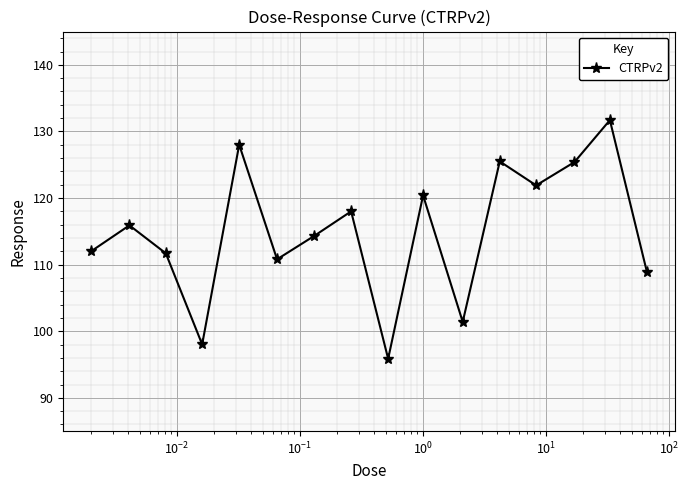

What is the value of the 13th point from the left?

121.9